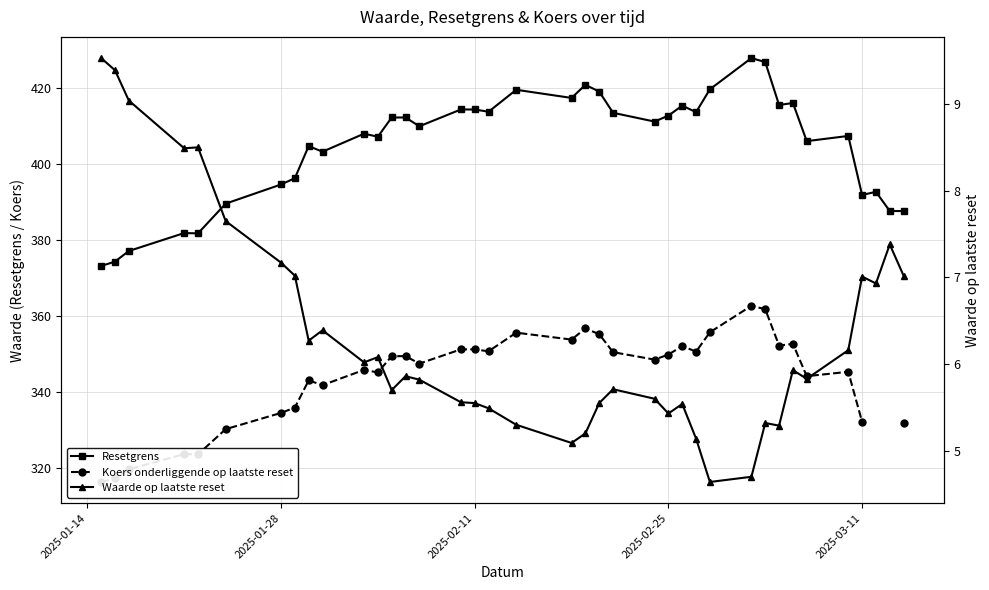

The value of Resetgrens at 2025-01-28 is 126.0. True or false?

False